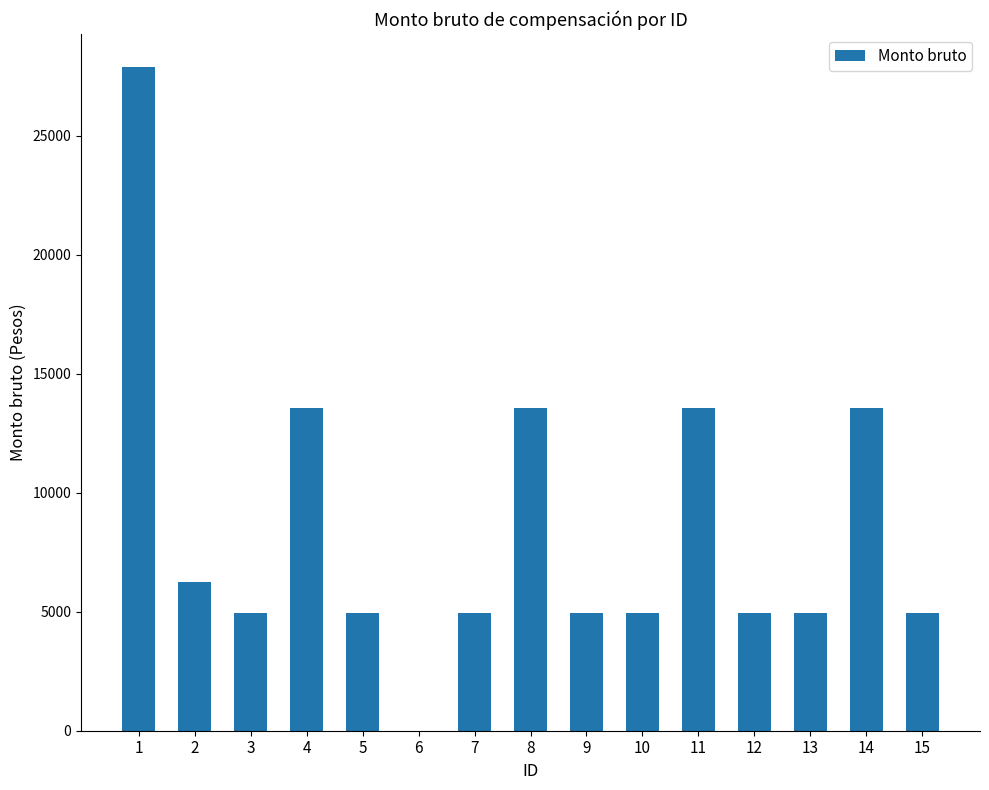

Are the bars horizontal?

No